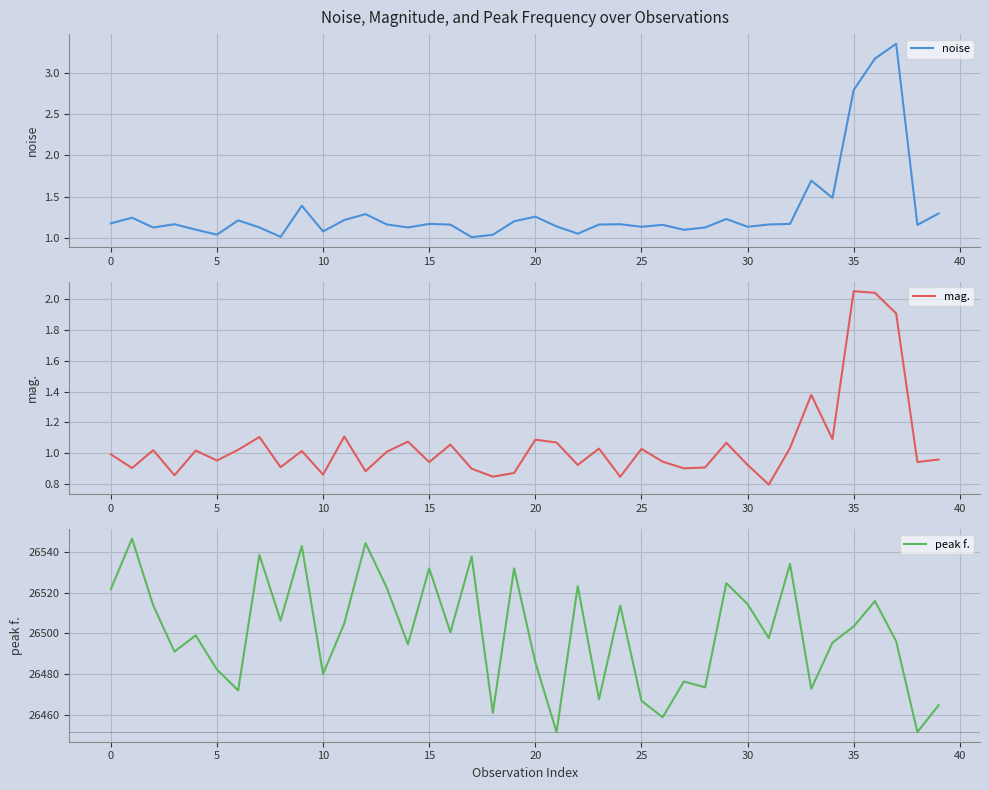

The value of noise at 30 is 1.6. True or false?

False